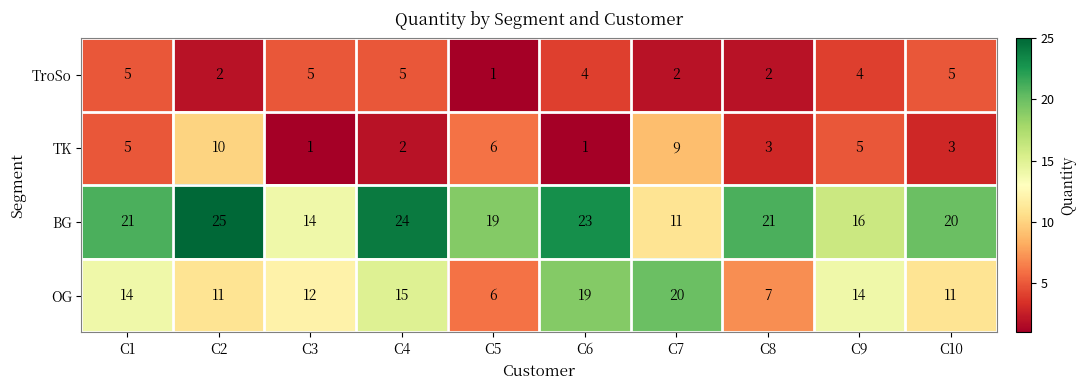

Which category has the highest value across all series?

C2